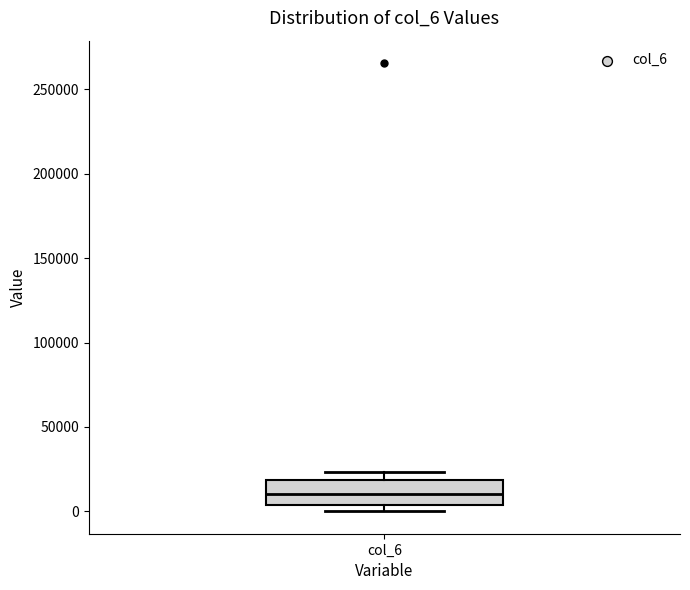

Read this box plot against the y-axis: the position of the median line, the range covered by the box, and the ends of both whiskers. The values are not printed on the chart, so give them approximately, as read against the axis.

median 10000, box 5000 to 20000, whiskers 0 to 25000